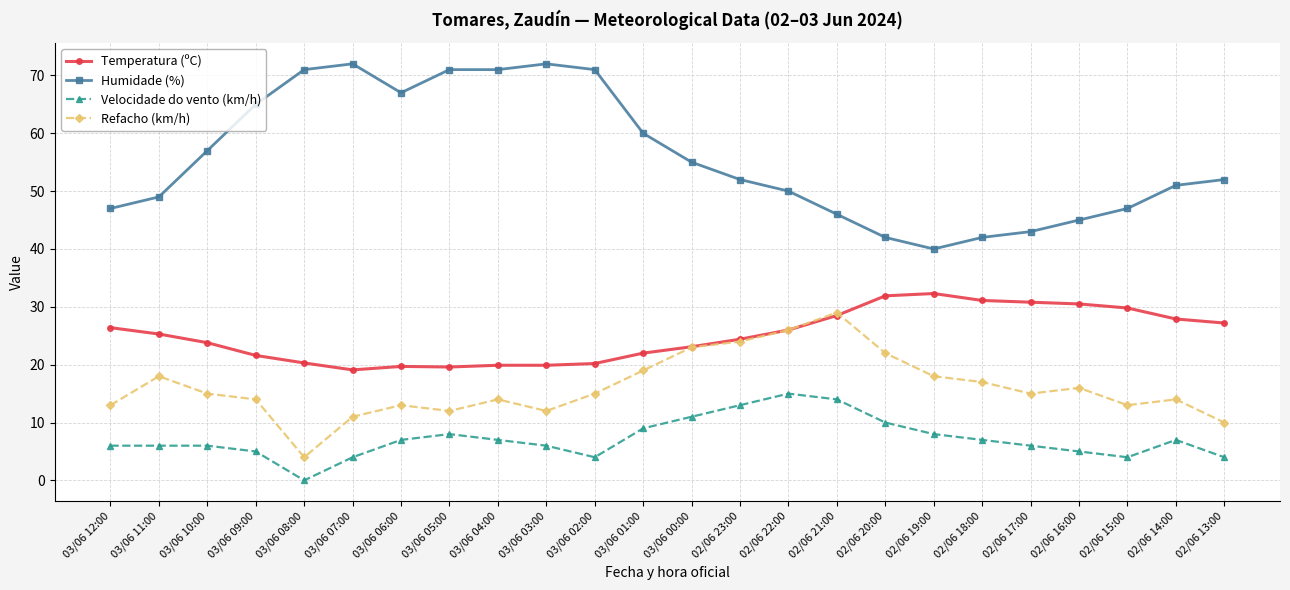

Which series has the largest total across all categories?

Humidade (%)